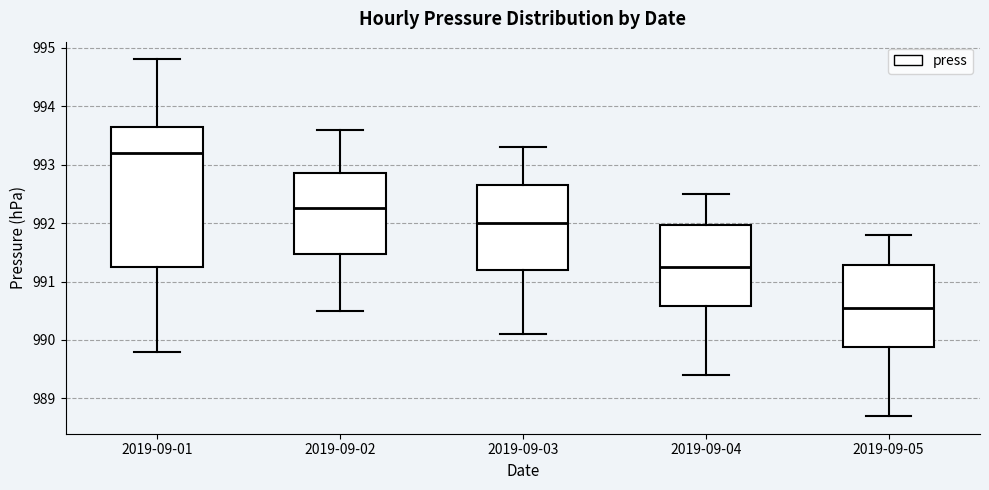

Comparing the boxes themselves (not the whiskers), which one is the tallest?

2019-09-01